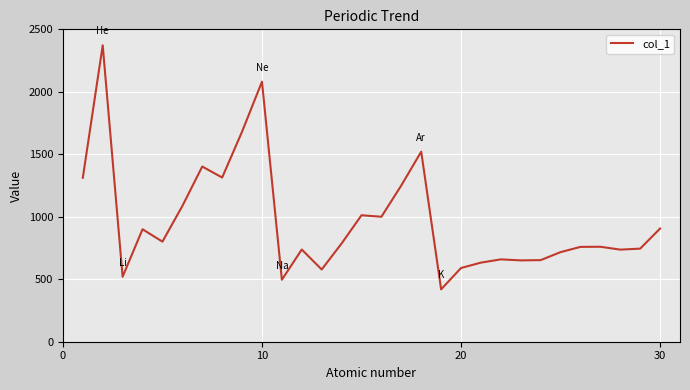

What is the maximum value shown in the chart?

2372